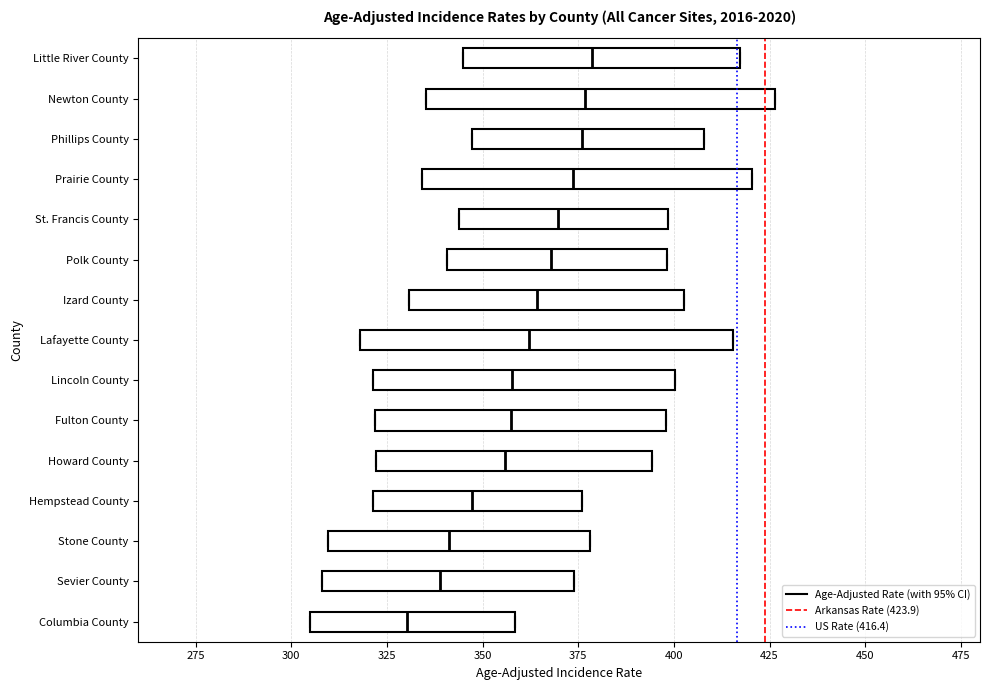

Comparing the boxes themselves (not the whiskers), which one is the widest?

Lafayette County